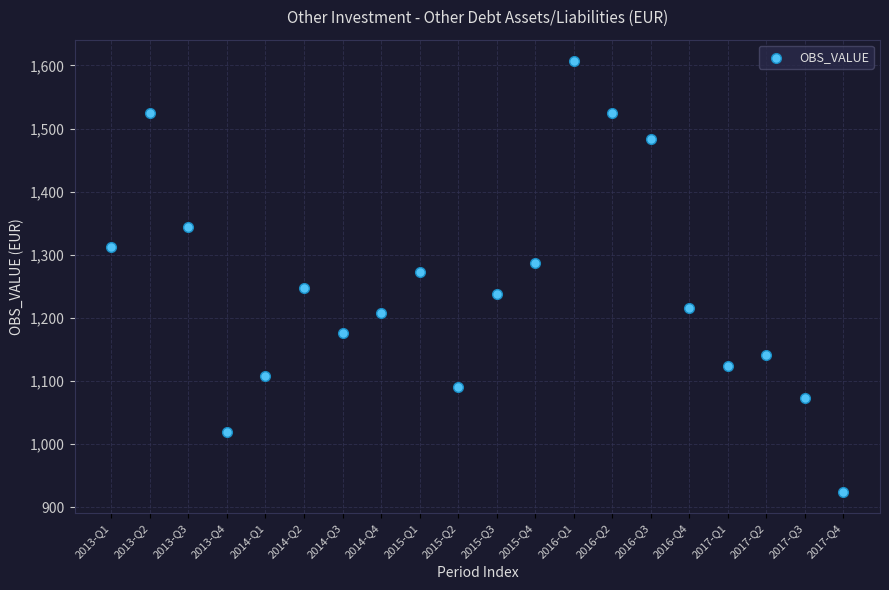

What is the range of Y values (max minus min)?

682.4